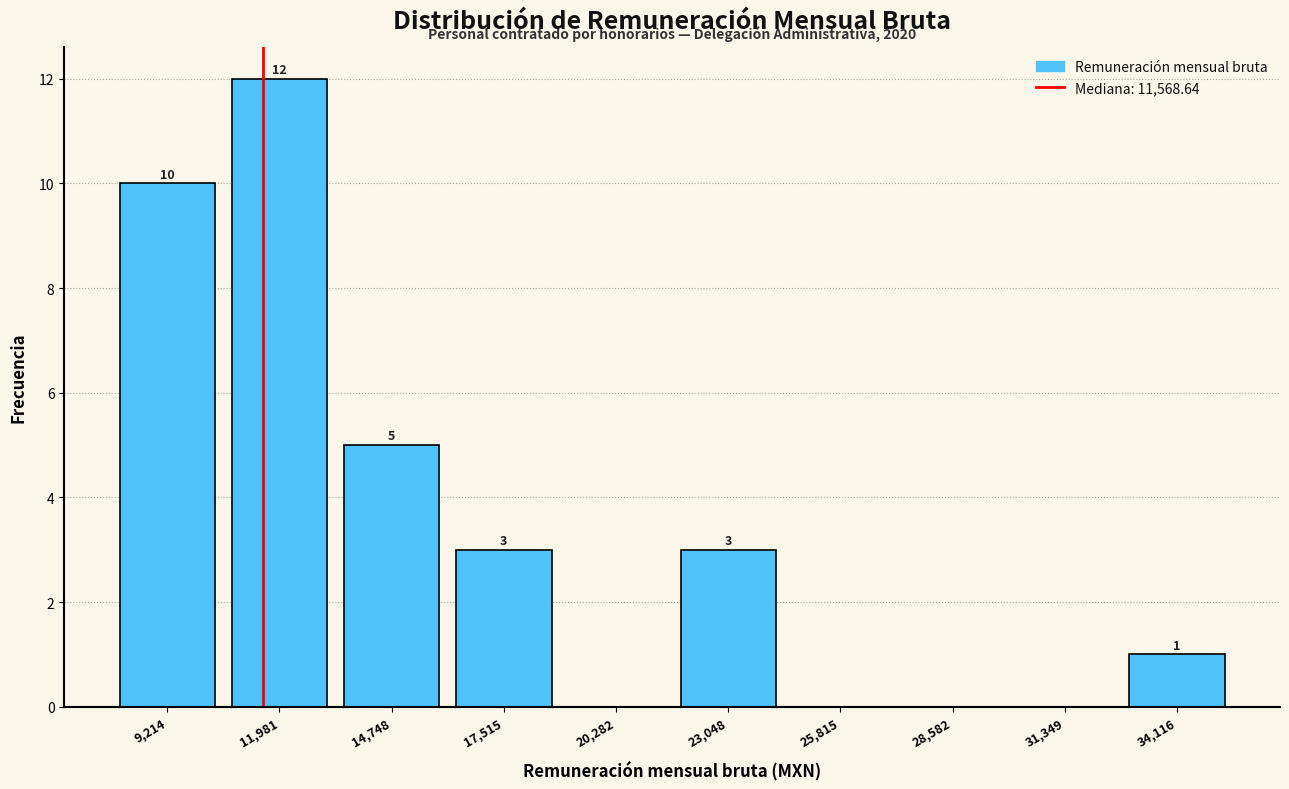

Which range on the x-axis has the tallest bar?

10500 to 13500